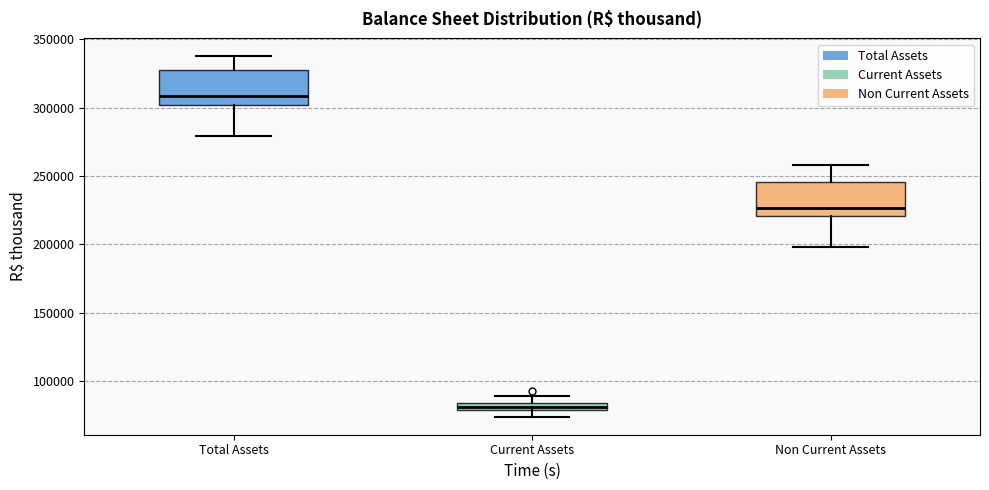

Where does the upper whisker of the box for Non Current Assets end on the y-axis? The values are not printed on the chart, so give them approximately, as read against the axis.

260000